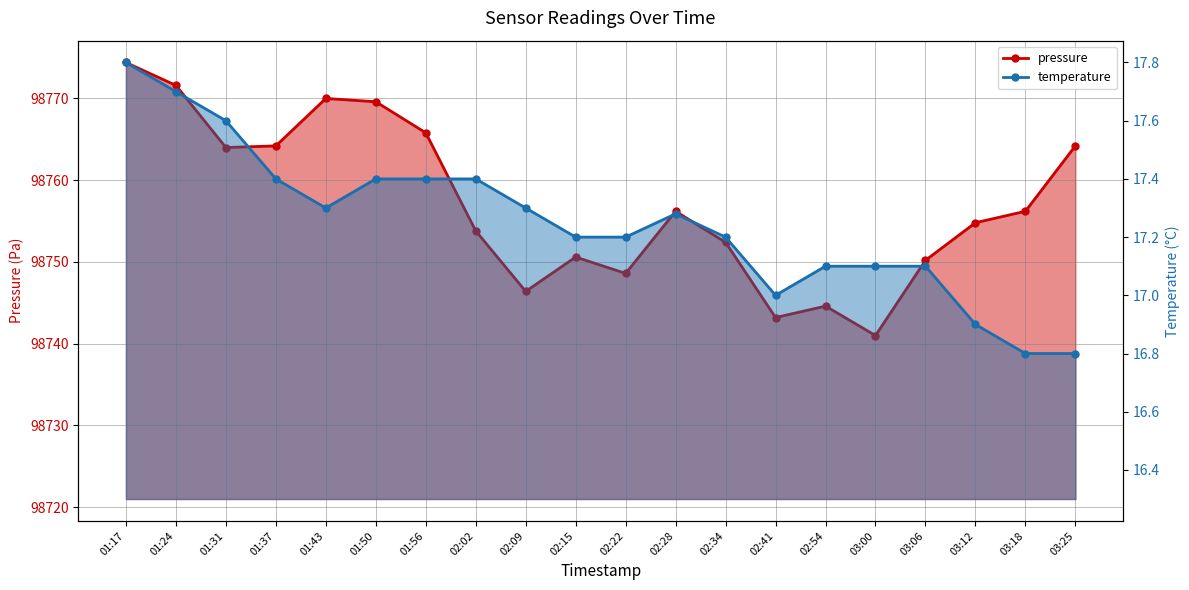

The pressure series shows 98774.4 at 01:17. True or false?

True